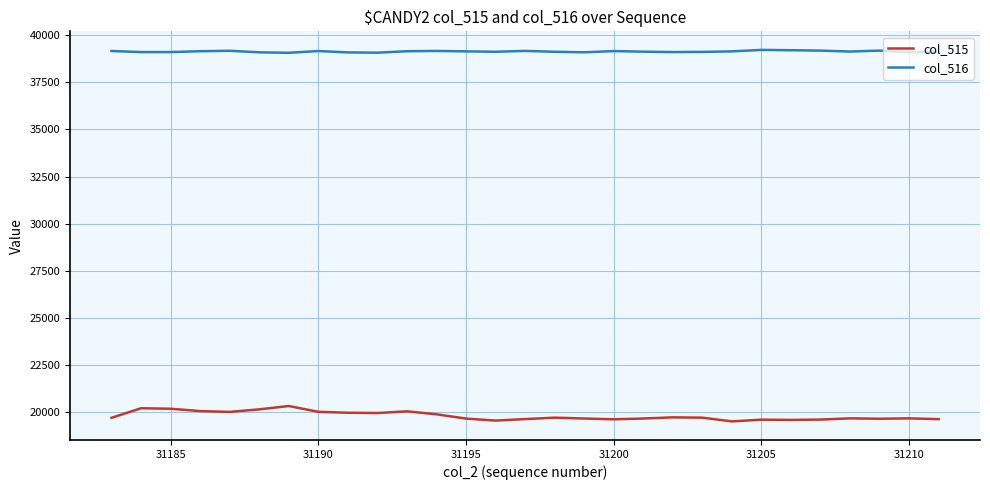

Rank the series by their average value, from lowest to highest.

col_515, col_516